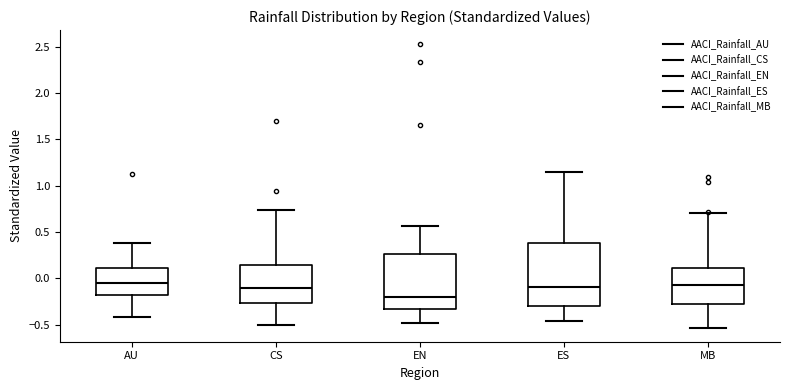

Which box's median line is the lowest?

EN